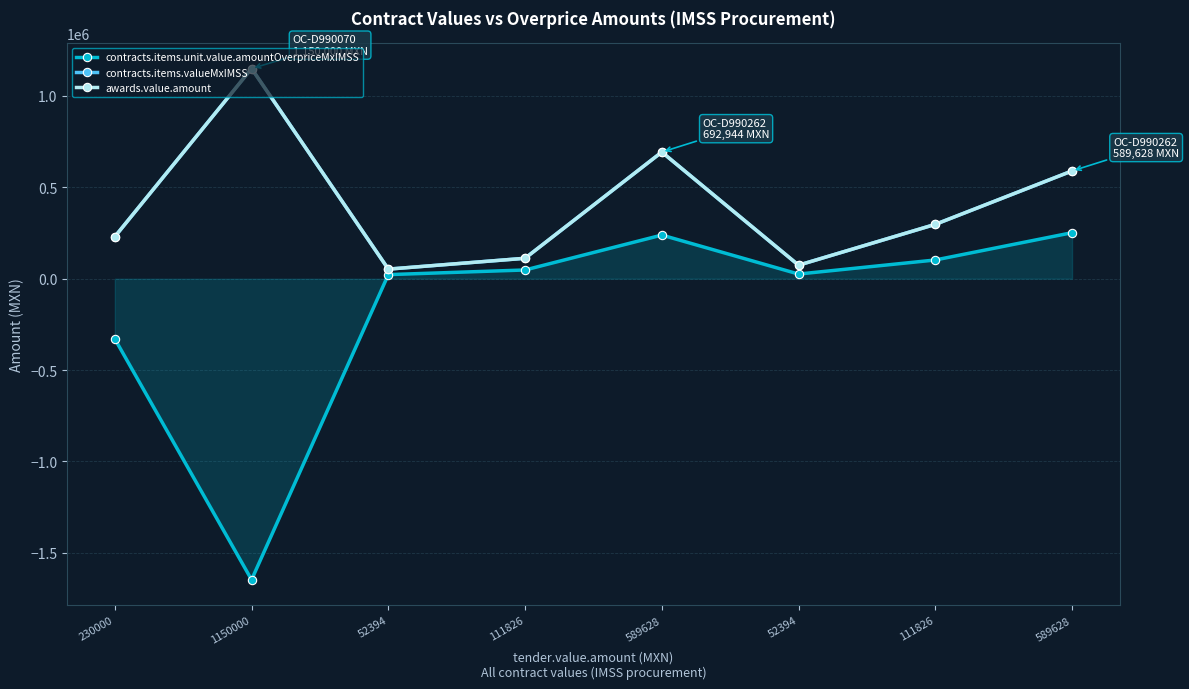

Is this an area chart (filled region under the line)?

Yes